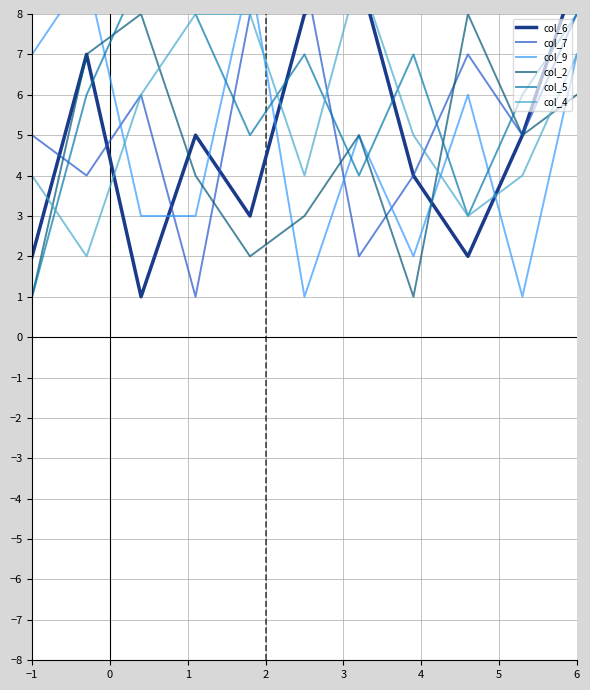

True or false: col_2 has a value of 6 at 6.

True